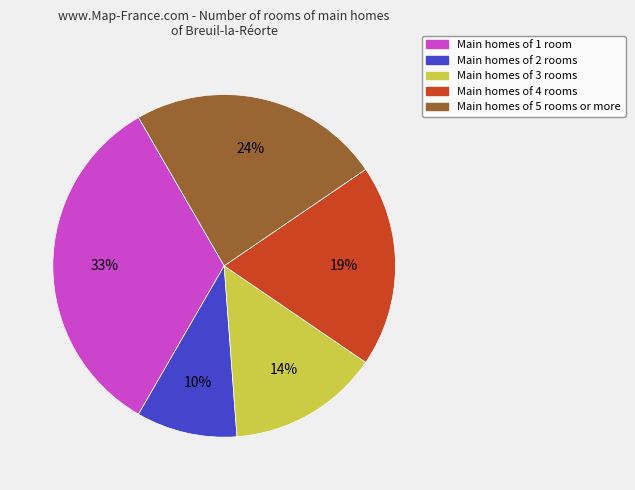

Is there any slice that represents more than half of the pie?

No